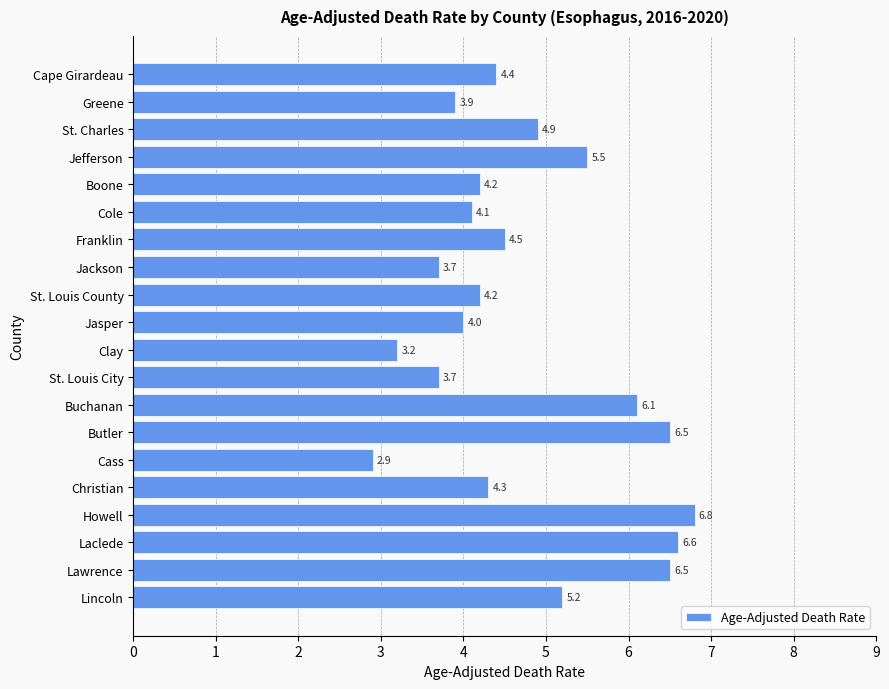

What is the value of the 6th bar from the top?

4.1